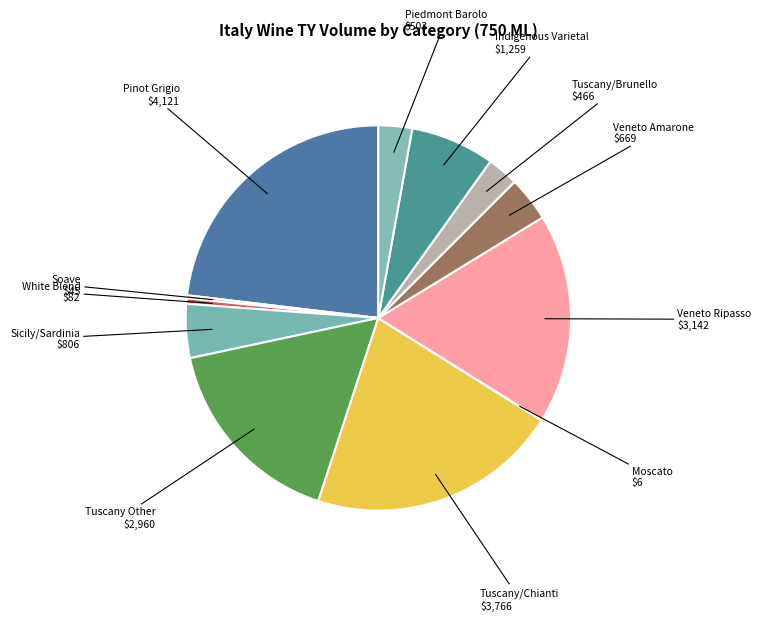

Rank the categories by value from highest to lowest.

ITALY WHITE - PINOT GRIGIO, ITALY RED - TUSCANY/CHIANTI, ITALY RED - VENETO RIPASSO, ITALY RED - TUSCANY OTHER, ITALY WHITE - INDIGENOUS VARIETAL, ITALY RED - SICILY/SARDINIA/ISLANDS, ITALY RED - VENETO AMARONE, ITALY RED - PIEDMONT BAROLO & BAR, ITALY RED - TUSCANY/BRUNELLO, ITALY WHITE - BLEND, ITALY WHITE - SOAVE, ITALY WHITE - MOSCATO